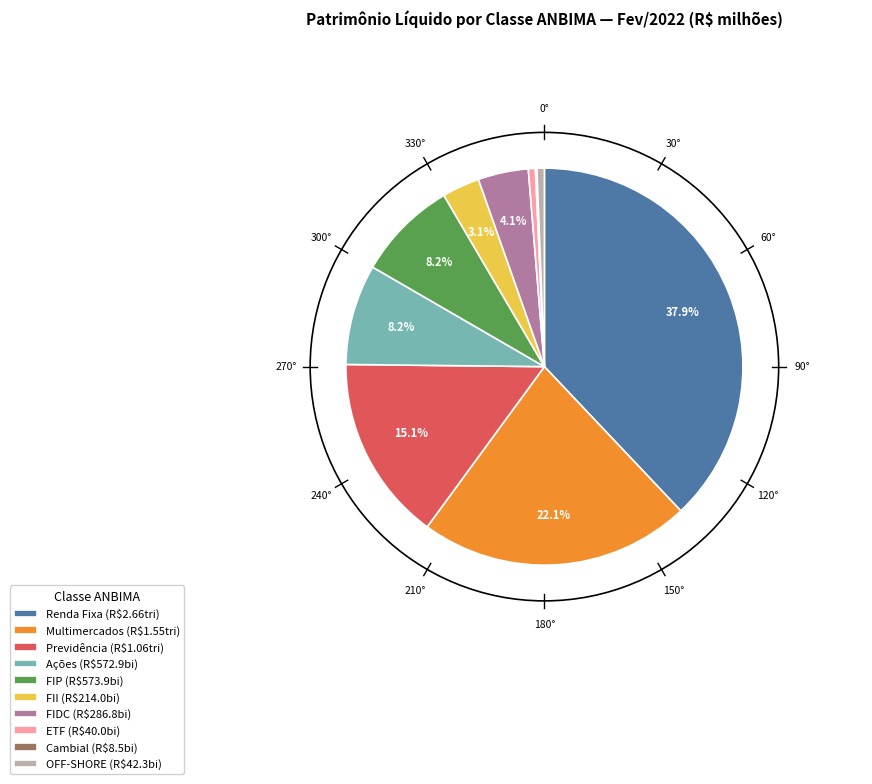

The Previdência slice represents 4% of the pie. True or false?

False